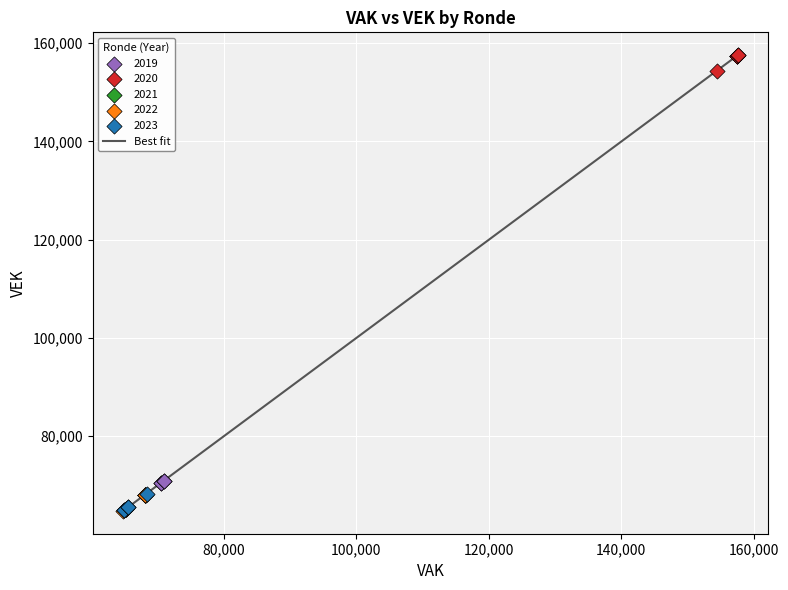

Which series contains the highest Y value?

2020